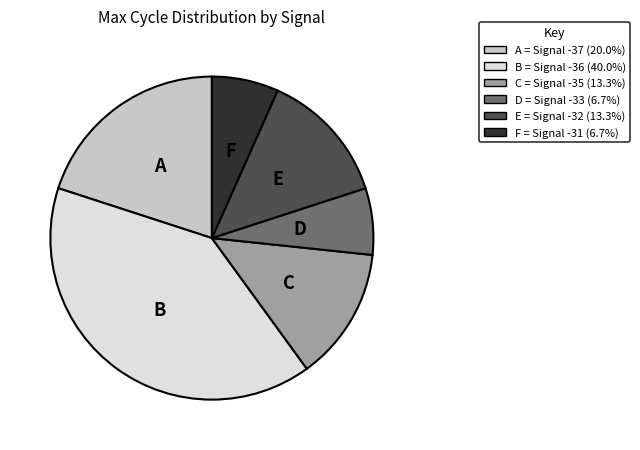

Combined, do D = Signal -33 (6.7%) and C = Signal -35 (13.3%) account for over 50%?

No